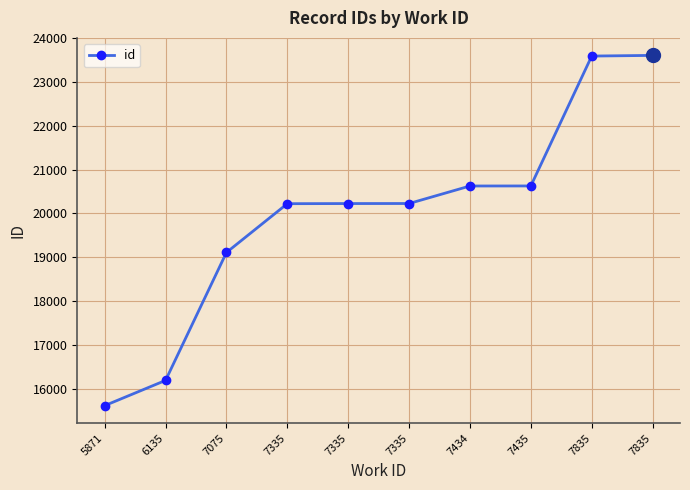

Reading right to left, list all the values displayed in this chart.

7835=23606	7835=23591	7435=20626	7434=20625	7335=20225	7335=20224	7335=20221	7075=19107	6135=16187	5871=15611